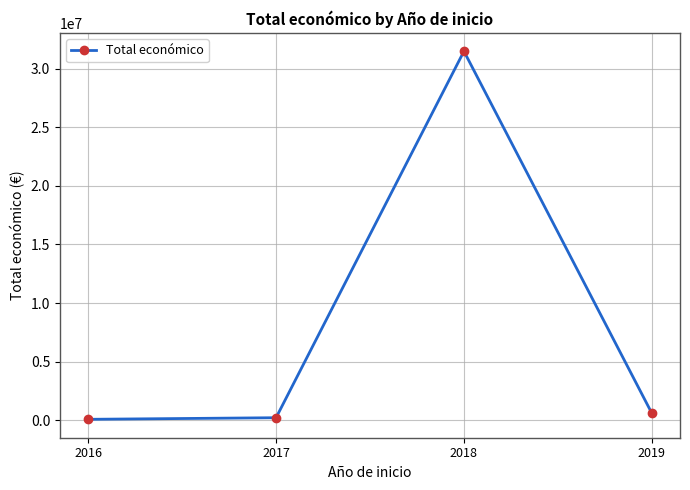

The chart shows a value of 587734 at 2019. True or false?

True